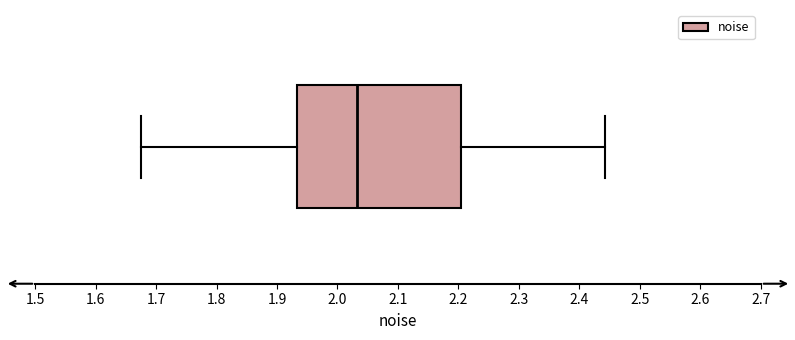

Read this box plot against the x-axis: the position of the median line, the range covered by the box, and the ends of both whiskers. The values are not printed on the chart, so give them approximately, as read against the axis.

median 2.03, box 1.93 to 2.20, whiskers 1.67 to 2.44